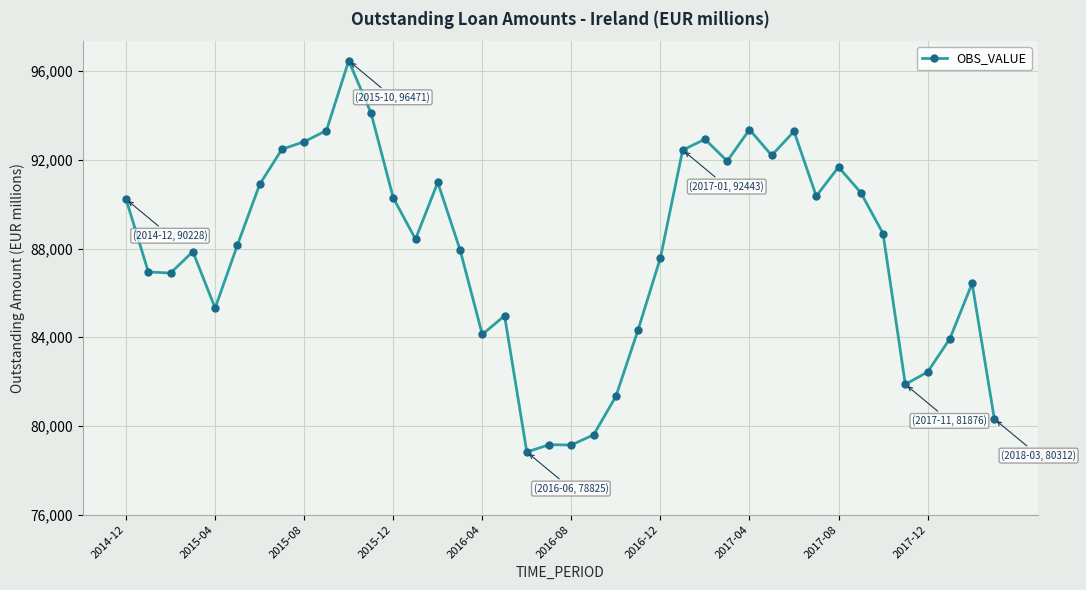

What is the difference between the maximum and second lowest values?

17328